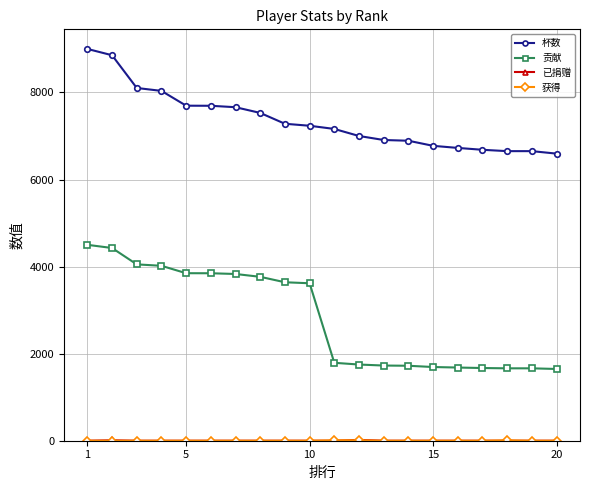

True or false: 杯数 and 贡献 intersect in this chart.

False